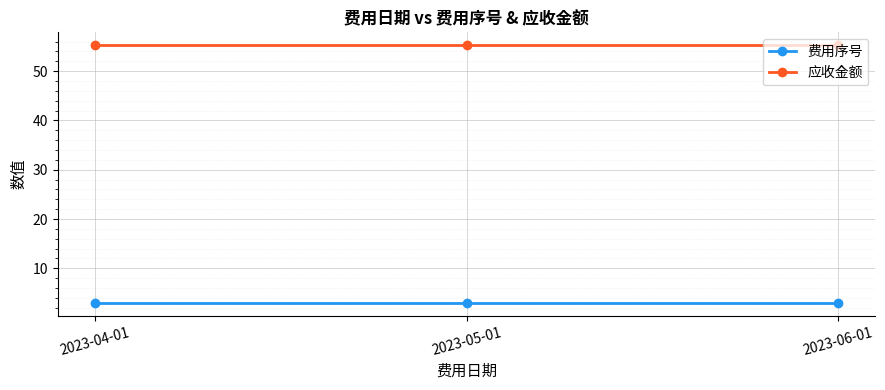

What is the sum of the 费用序号 values at 2023-04-01 and 2023-05-01?

6.0